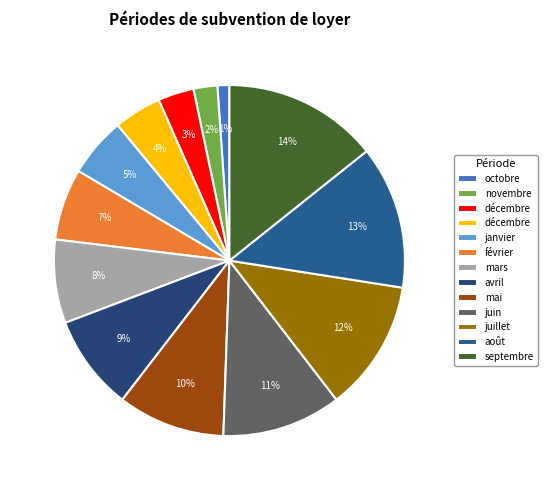

How many slices are in this pie chart?

13